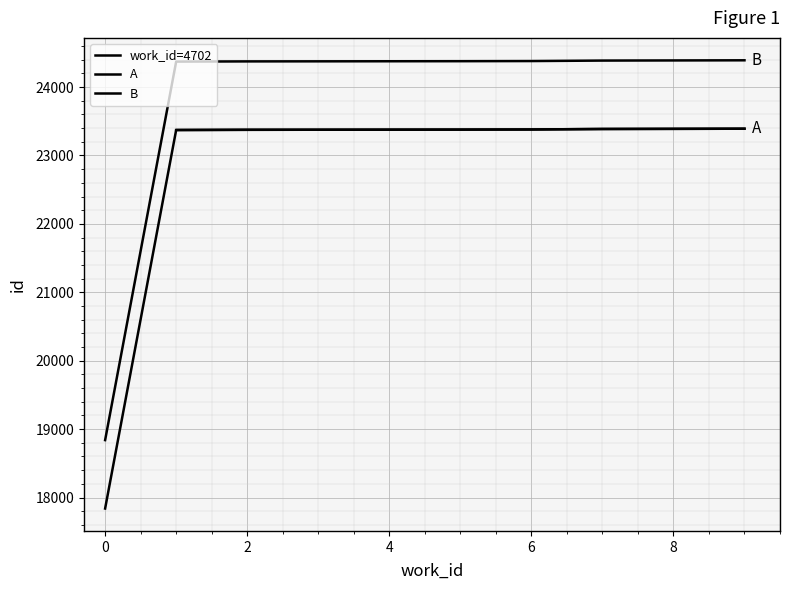

What is the ratio of the value at 4702 to the value at 4702?

1.0